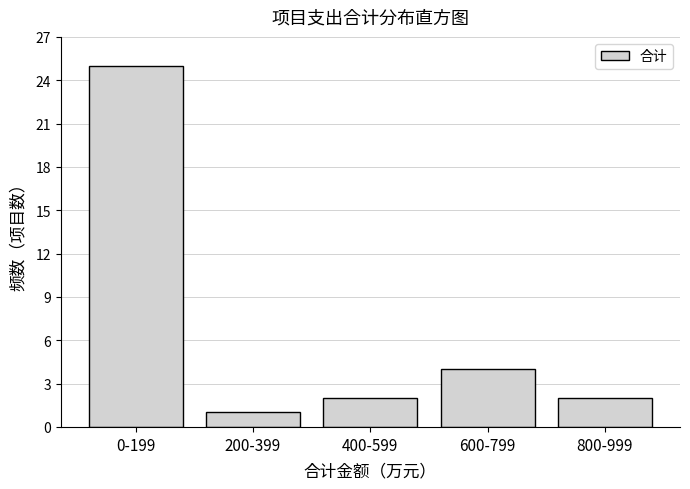

Reading left to right, extract all data points from this chart.

0-199=25	200-399=1	400-599=2	600-799=4	800-999=2